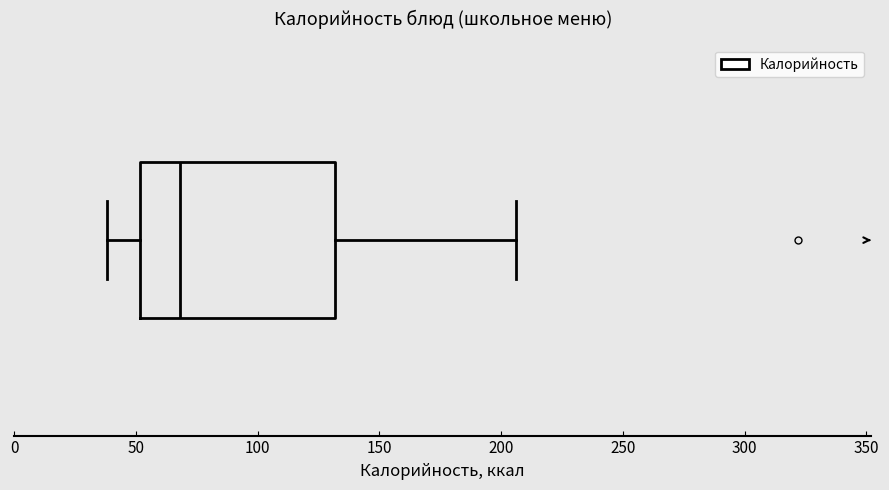

Read this box plot against the x-axis: the position of the median line, the range covered by the box, and the ends of both whiskers. The values are not printed on the chart, so give them approximately, as read against the axis.

median 70, box 50 to 130, whiskers 40 to 205